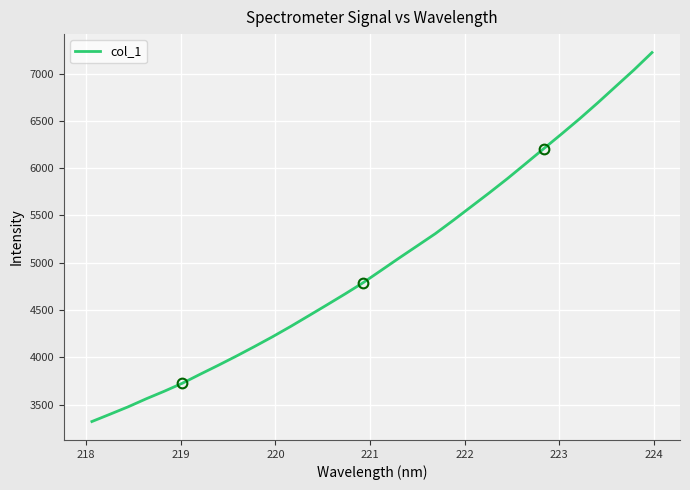

What is the difference between the maximum and minimum values?

3903.6